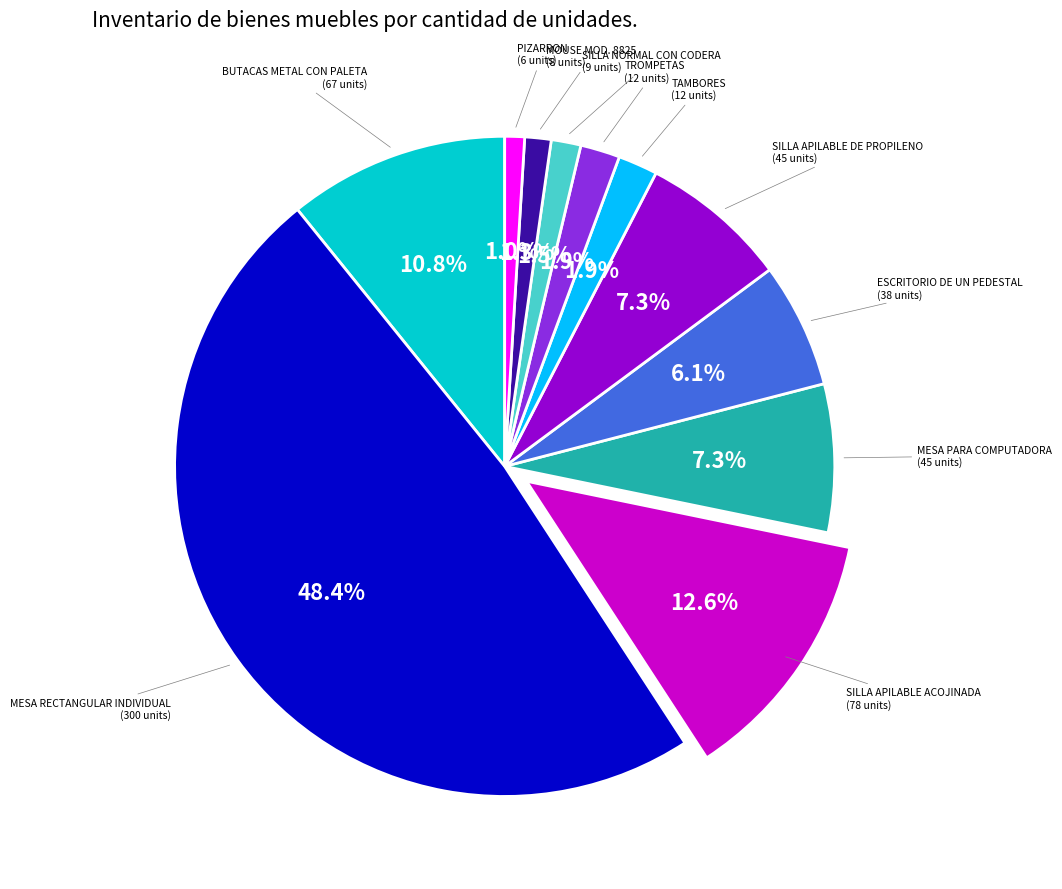

How many segments does this pie chart have?

11